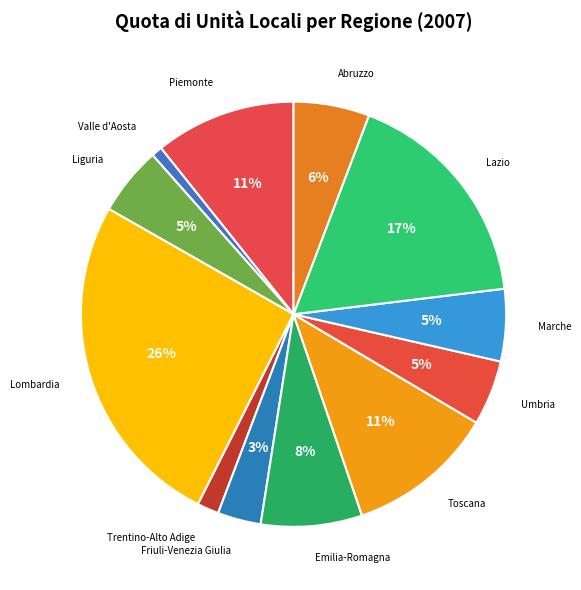

How many segments does this pie chart have?

12